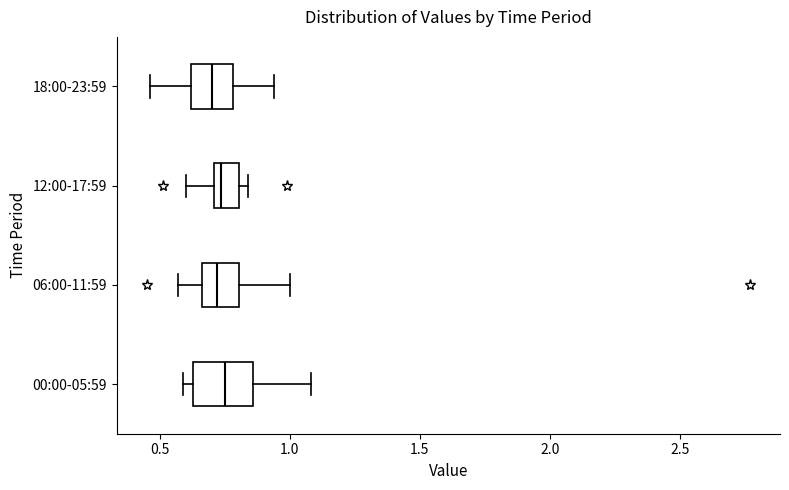

Where is the right edge of the box for 00:00-05:59 on the x-axis? The values are not printed on the chart, so give them approximately, as read against the axis.

0.85